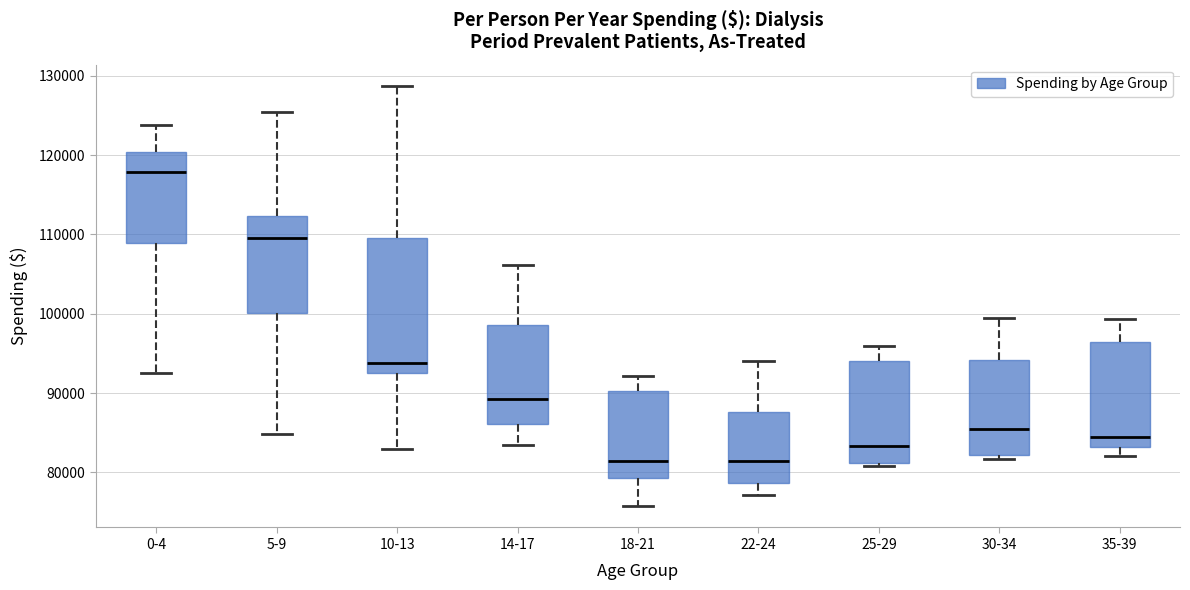

Comparing the boxes themselves (not the whiskers), which one is the tallest?

10-13